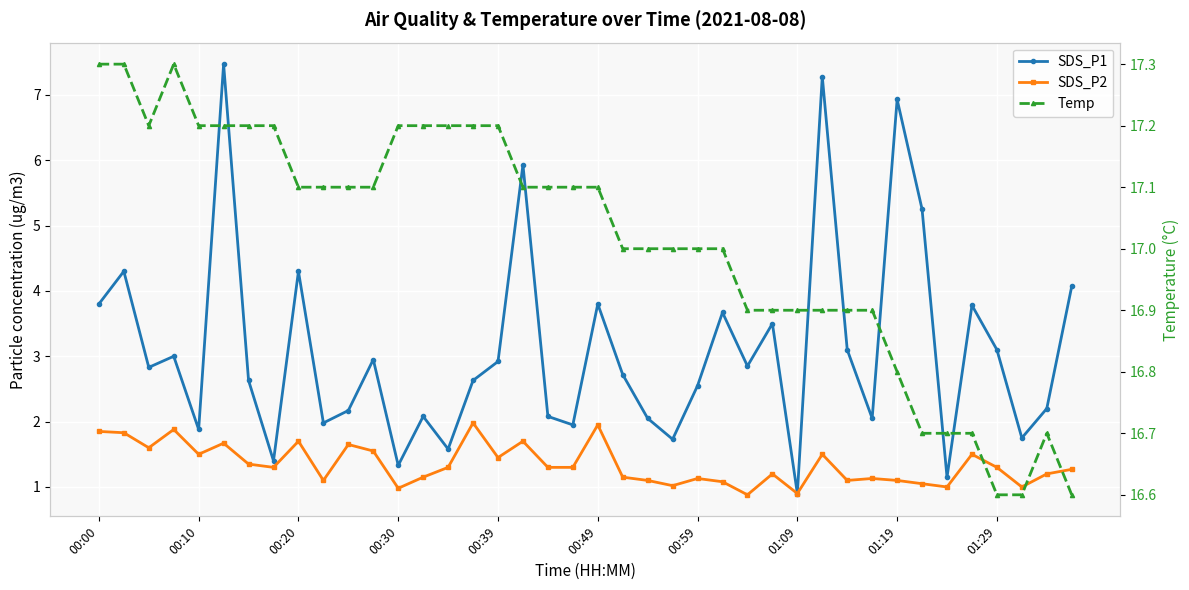

What is the average value of the Temp series?

17.0